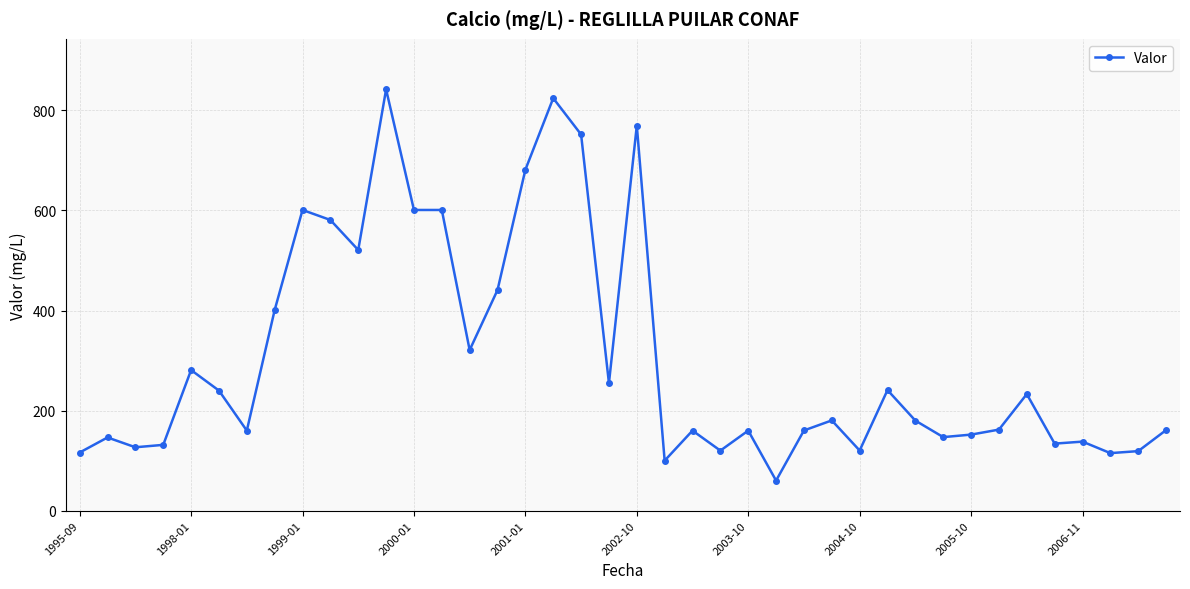

True or false: there are more than 2 points higher than both neighbors.

True